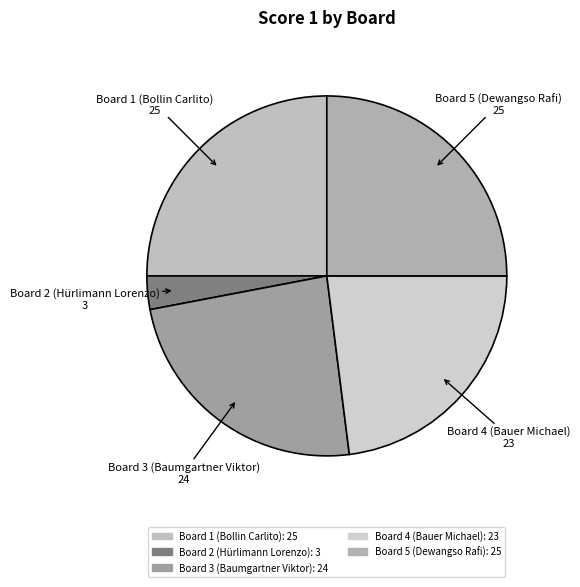

Between Board 5 (Dewangso Rafi) and Board 2 (Hürlimann Lorenzo), which is larger?

Board 5 (Dewangso Rafi)